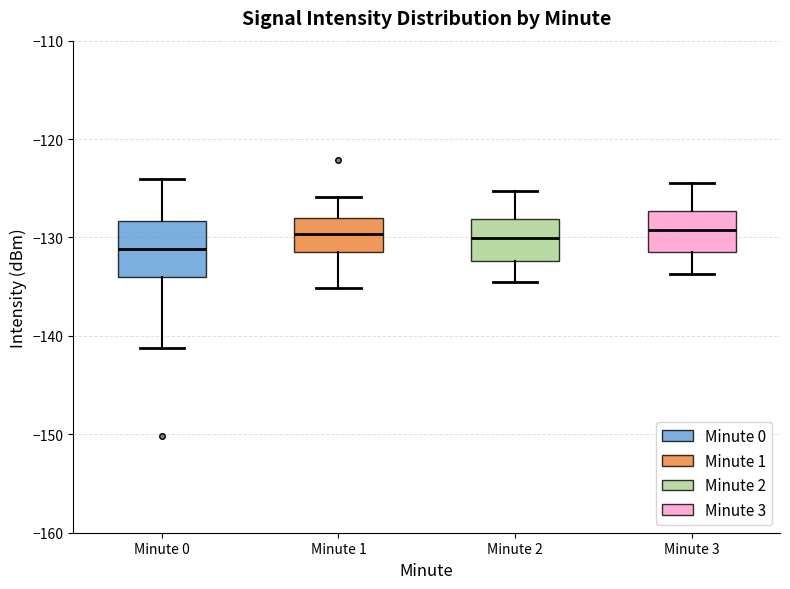

Reading left to right, transcribe this box plot: for each box, give where its median line is, the range the box spans, and where its two whiskers end, as read against the y-axis. The values are not printed on the chart, so give them approximately, as read against the axis.

Minute 0: median -131, box -134 to -128, whiskers -141 to -124
Minute 1: median -130, box -131 to -128, whiskers -135 to -126
Minute 2: median -130, box -132 to -128, whiskers -134 to -125
Minute 3: median -129, box -131 to -127, whiskers -134 to -124